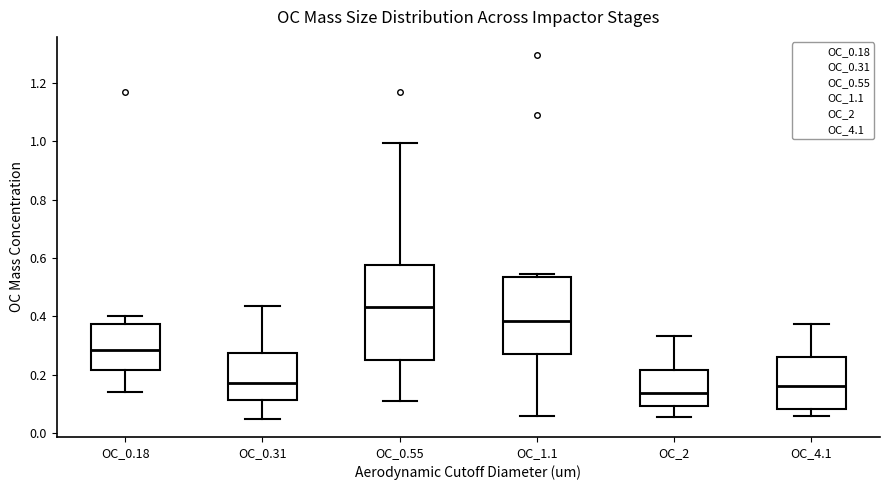

Where is the upper edge of the box for OC_2 on the y-axis? The values are not printed on the chart, so give them approximately, as read against the axis.

0.22